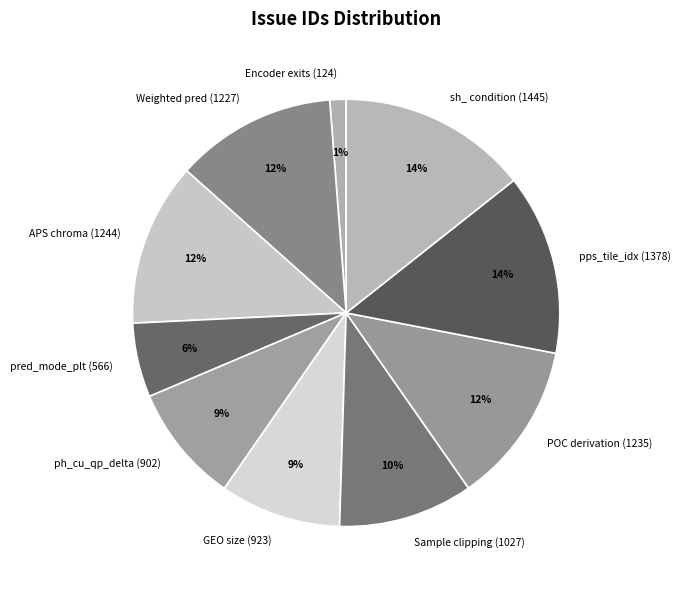

Is there a majority slice in this chart?

No